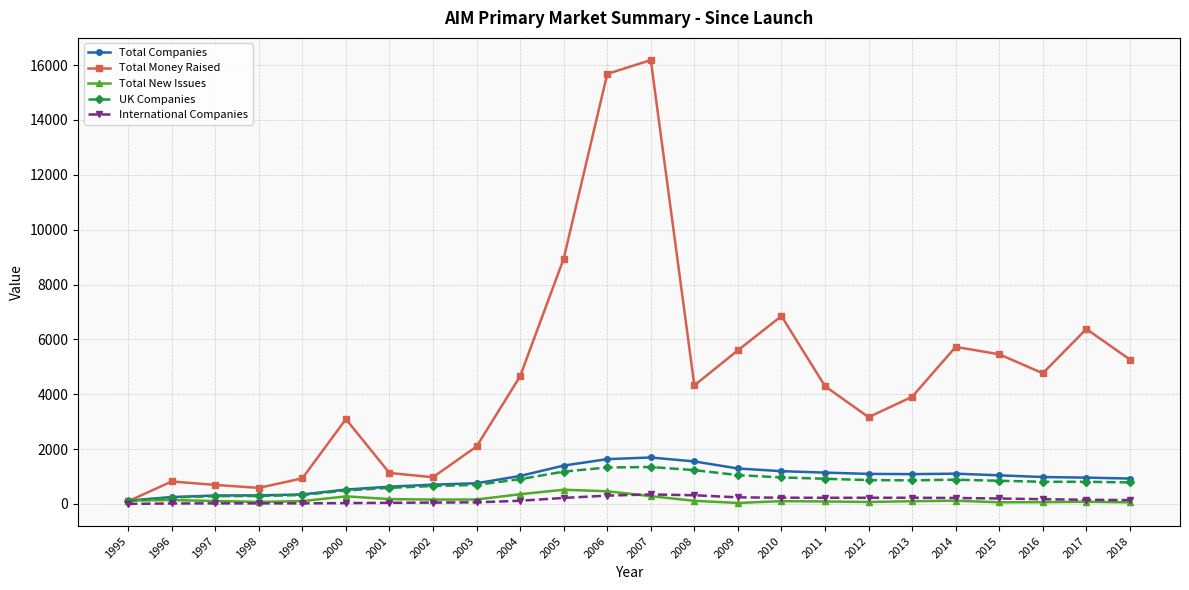

How many categories are shown in the chart?

24